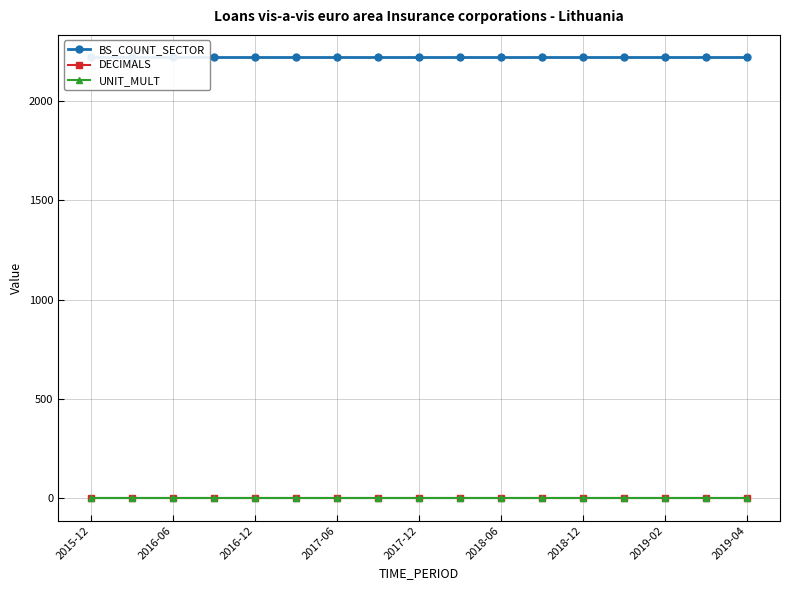

What is the spread (max minus min) of values at 2017-06?

2221